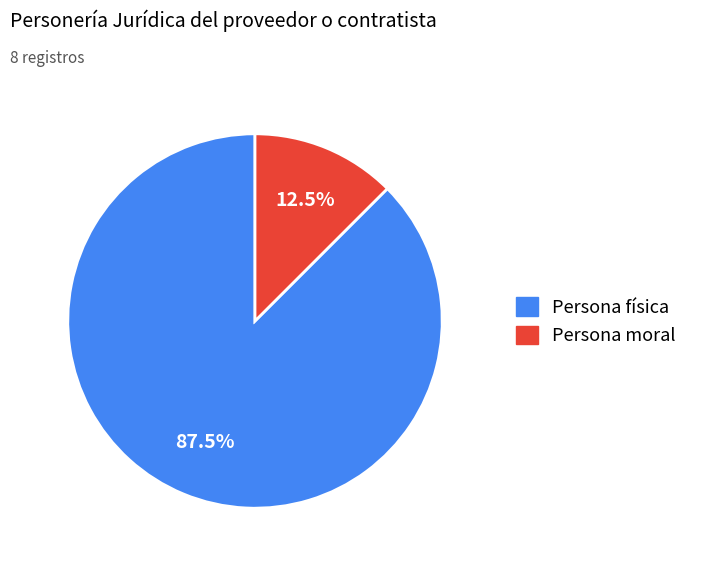

To the nearest percent, what is the combined percentage of Persona moral and Persona física?

100%